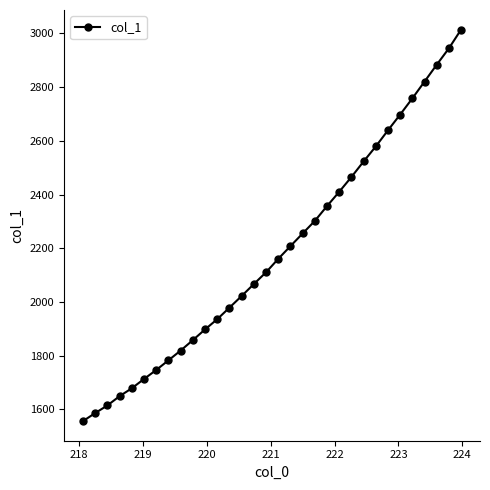

What is the minimum value shown in the chart?

1556.1